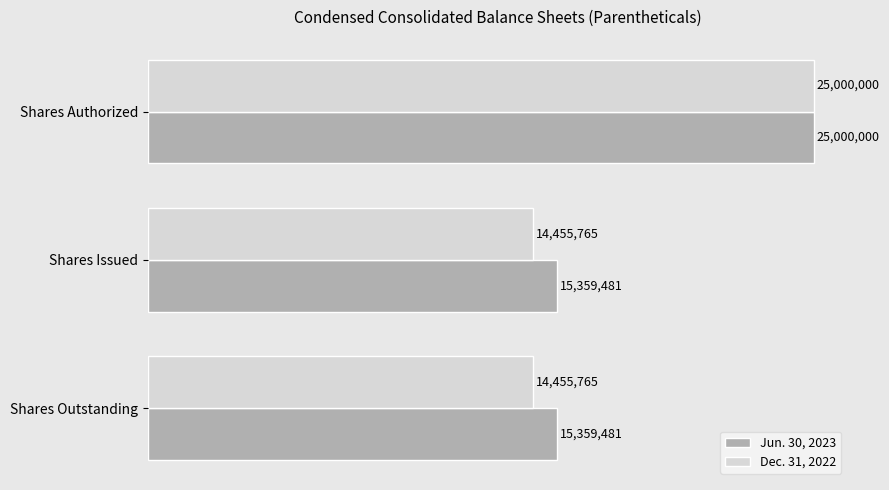

What is the average value of the Jun. 30, 2023 series?

18572987